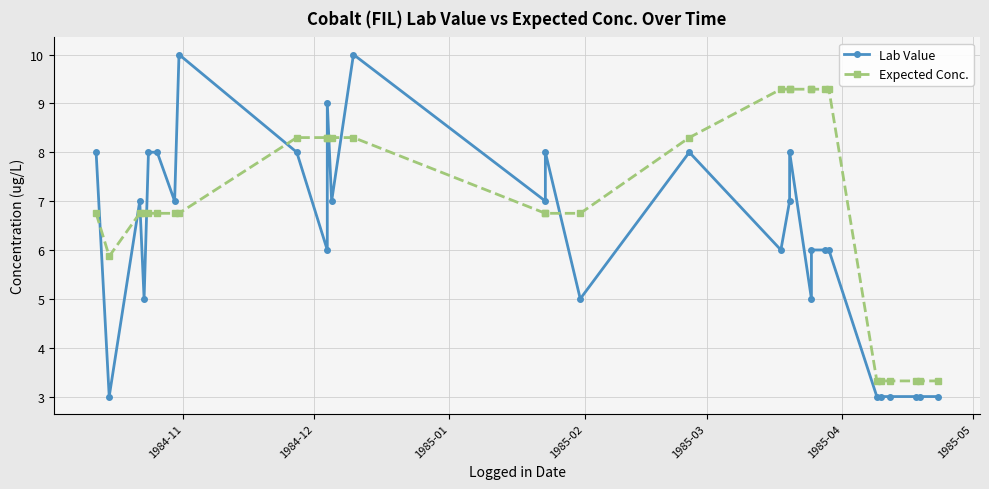

Which series has the largest range (max minus min)?

Lab Value